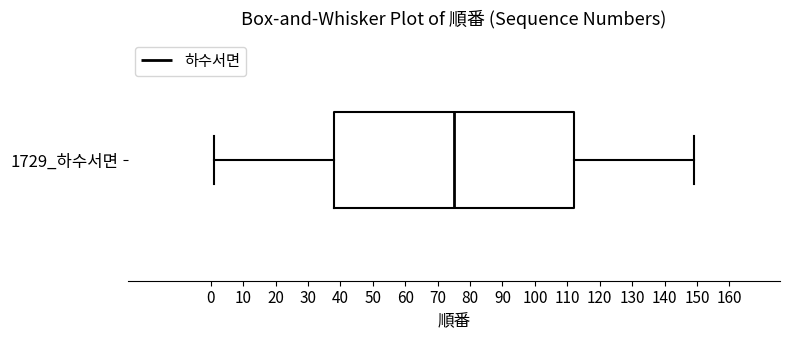

Read this box plot against the x-axis: the position of the median line, the range covered by the box, and the ends of both whiskers. The values are not printed on the chart, so give them approximately, as read against the axis.

median 75, box 38 to 112, whiskers 1 to 149